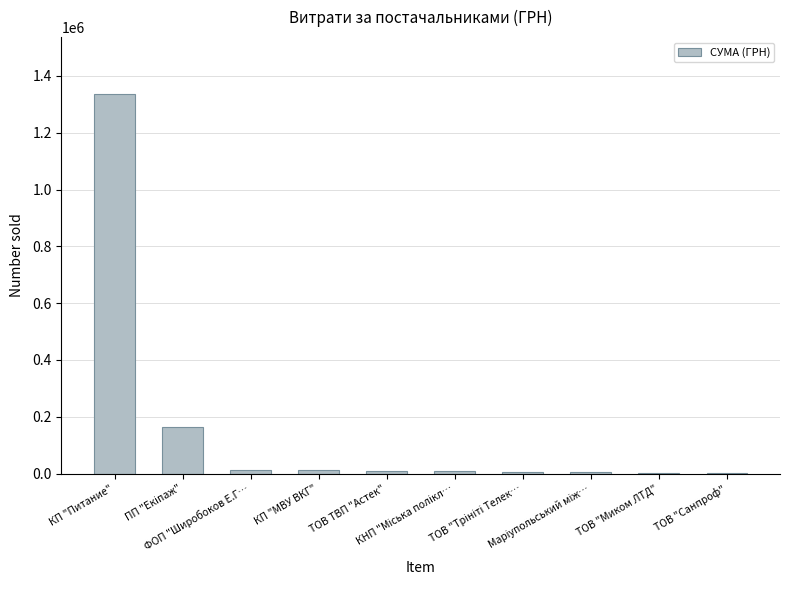

What is the difference between the values at ТОВ ТВП "Астек" and КП "Питание"?

1326892.0